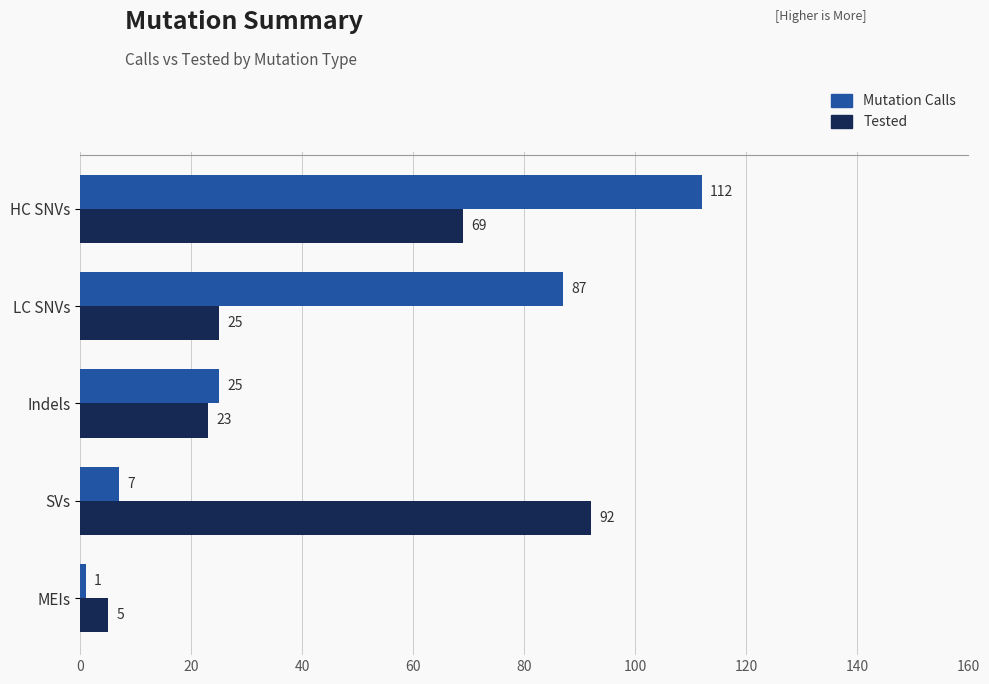

The value of Mutation Calls at HC SNVs is 112. True or false?

True